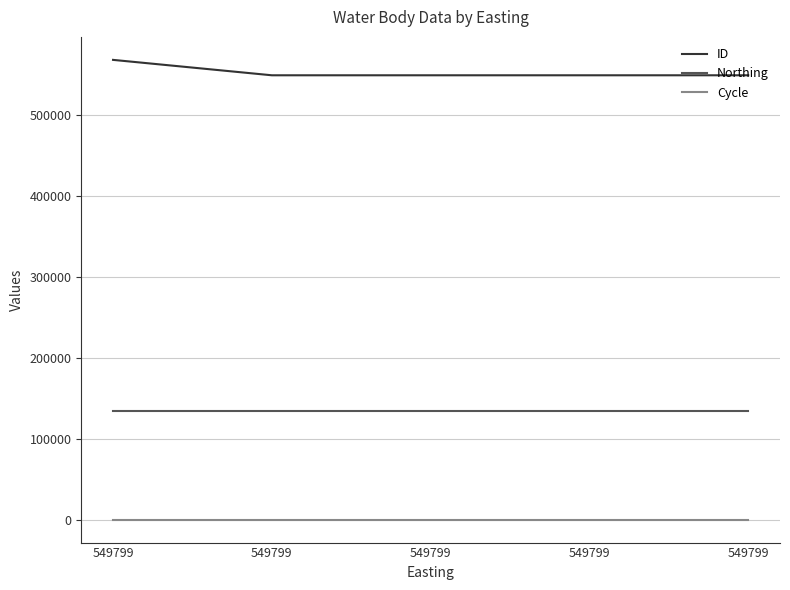

What are all the series names shown in the legend?

ID, Northing, Cycle